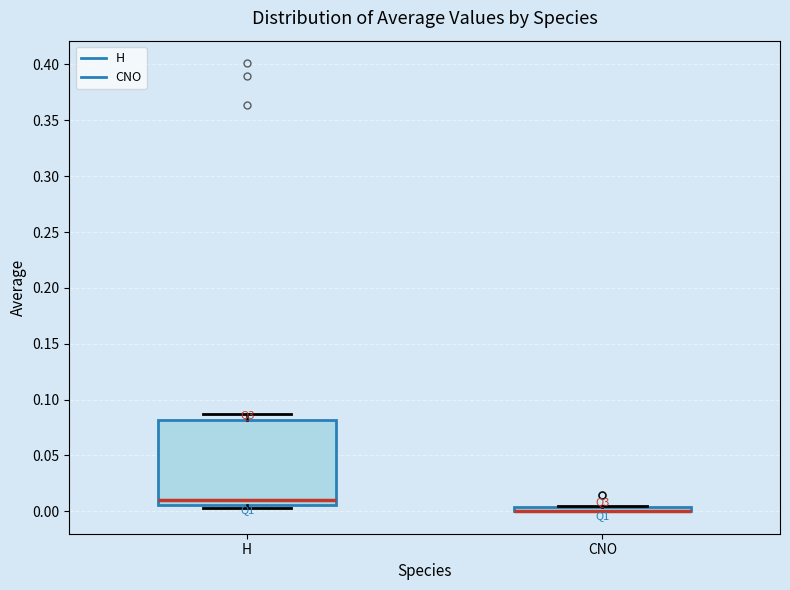

Which box is the tallest, from its lower edge to its upper edge?

H